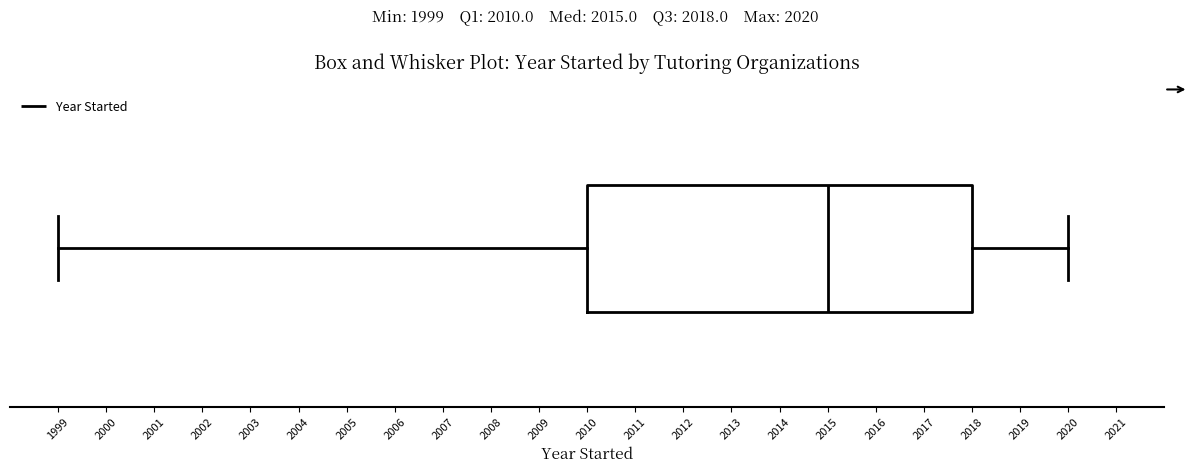

Read this box plot against the x-axis: the position of the median line, the range covered by the box, and the ends of both whiskers. The values are not printed on the chart, so give them approximately, as read against the axis.

median 2015, box 2010 to 2018, whiskers 1999 to 2020